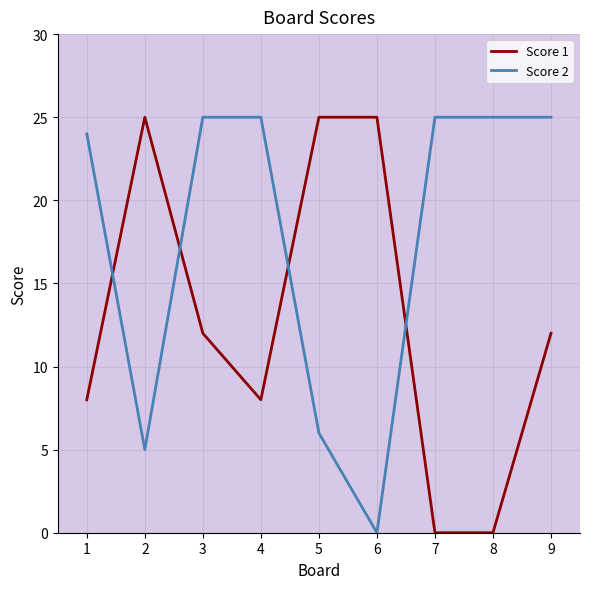

Which series ends up on top after the final intersection of Score 1 and Score 2?

Score 2